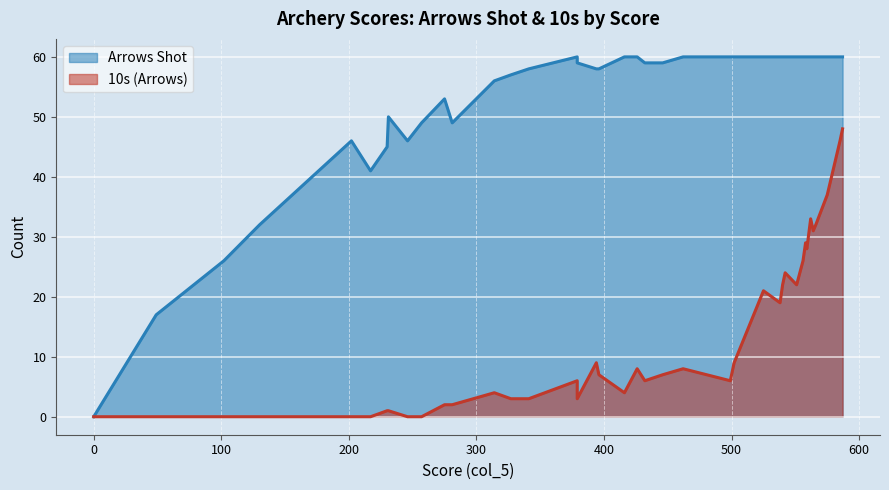

True or false: 10s (Arrows) has more than 0 points higher than both neighbors.

True